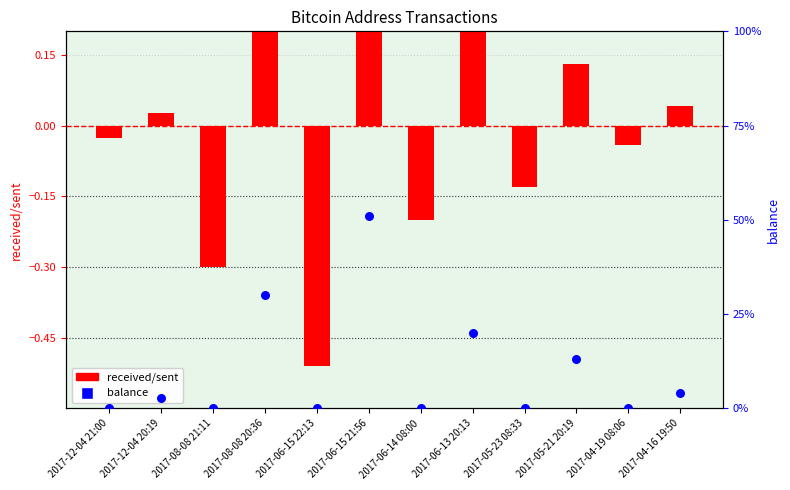

Is the value of received/sent at 2017-12-04 20:19 greater than the value of balance at 2017-06-15 21:56?

No